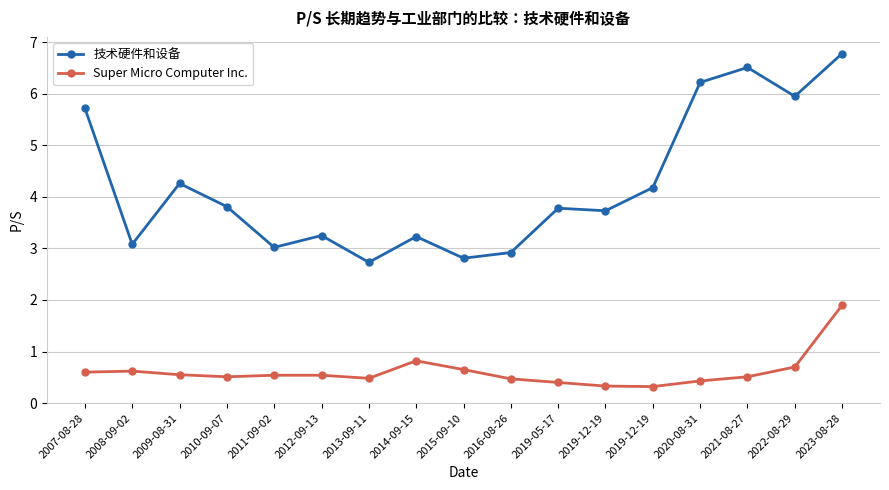

Reading left to right, list all the values displayed in this chart.

技术硬件和设备: 2007-08-28=5.7	2008-09-02=3.1	2009-08-31=4.3	2010-09-07=3.8	2011-09-02=3.0	2012-09-13=3.2	2013-09-11=2.7	2014-09-15=3.2	2015-09-10=2.8	2016-08-26=2.9	2019-05-17=3.8	2019-12-19=3.7	2019-12-19=4.2	2020-08-31=6.2	2021-08-27=6.5	2022-08-29=6.0	2023-08-28=6.8
Super Micro Computer Inc.: 2007-08-28=0.6	2008-09-02=0.6	2009-08-31=0.6	2010-09-07=0.5	2011-09-02=0.5	2012-09-13=0.5	2013-09-11=0.5	2014-09-15=0.8	2015-09-10=0.7	2016-08-26=0.5	2019-05-17=0.4	2019-12-19=0.3	2019-12-19=0.3	2020-08-31=0.4	2021-08-27=0.5	2022-08-29=0.7	2023-08-28=1.9